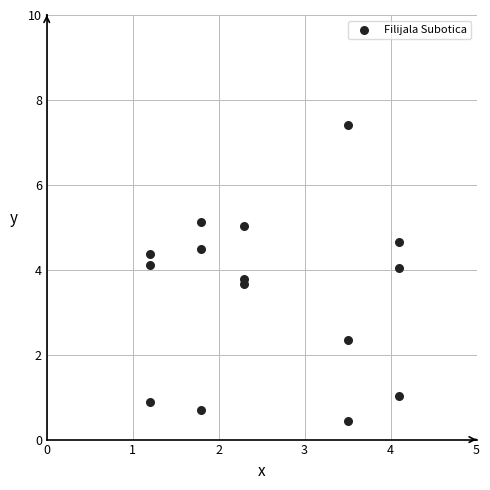

What is the range of Y values (max minus min)?

7.0